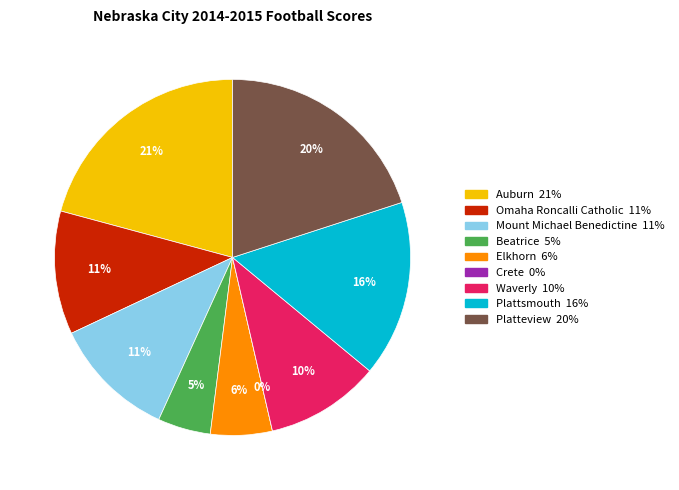

To the nearest percent, what portion does Elkhorn represent?

6%